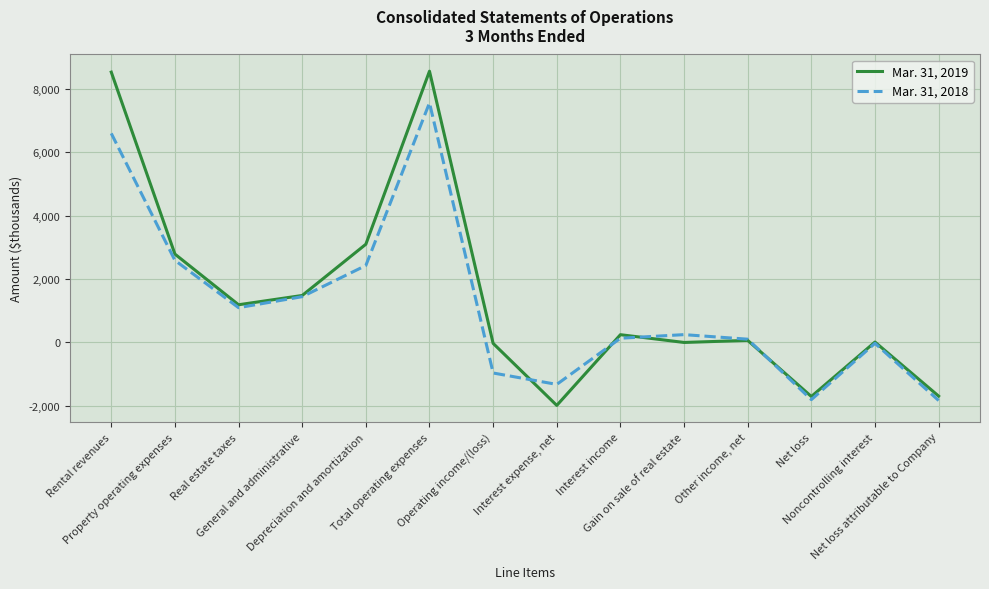

What are all the series names shown in the legend?

Mar. 31, 2019, Mar. 31, 2018